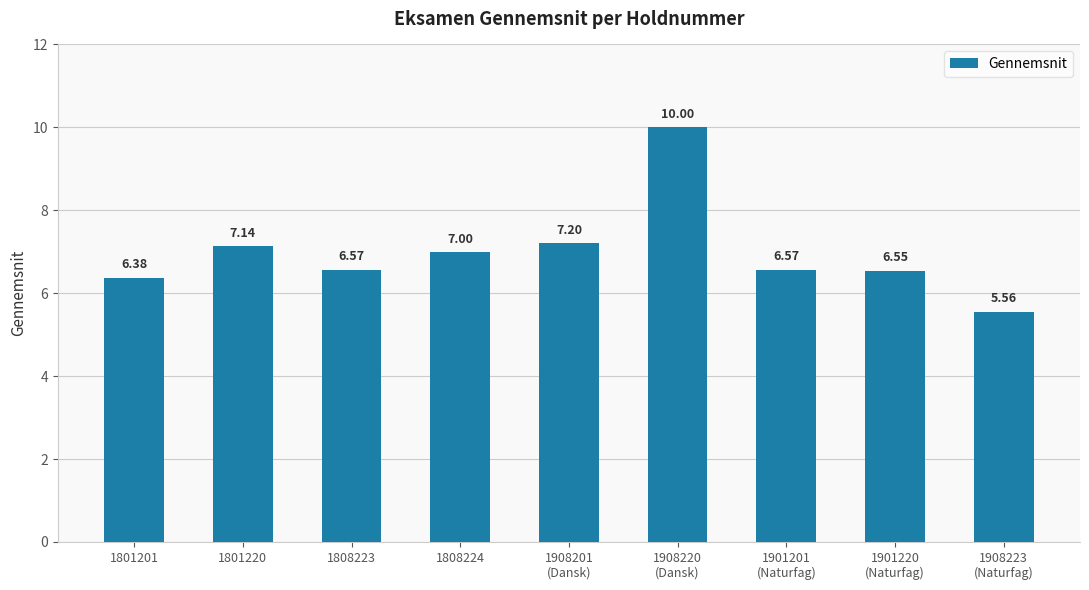

What is the average value?

7.0